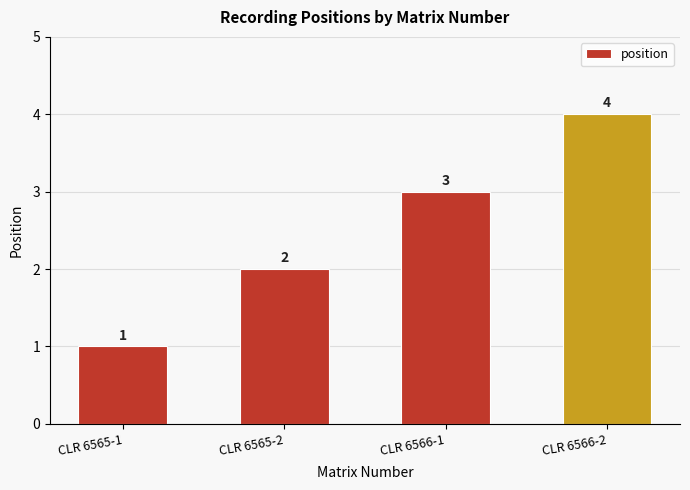

What is the sum of the values at CLR 6565-2 and CLR 6566-2?

6